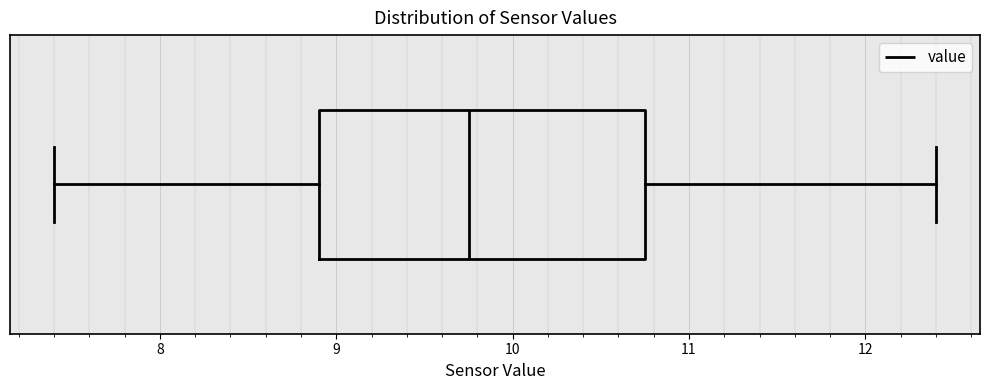

Read this box plot against the x-axis: the position of the median line, the range covered by the box, and the ends of both whiskers. The values are not printed on the chart, so give them approximately, as read against the axis.

median 9.8, box 8.9 to 10.8, whiskers 7.4 to 12.4